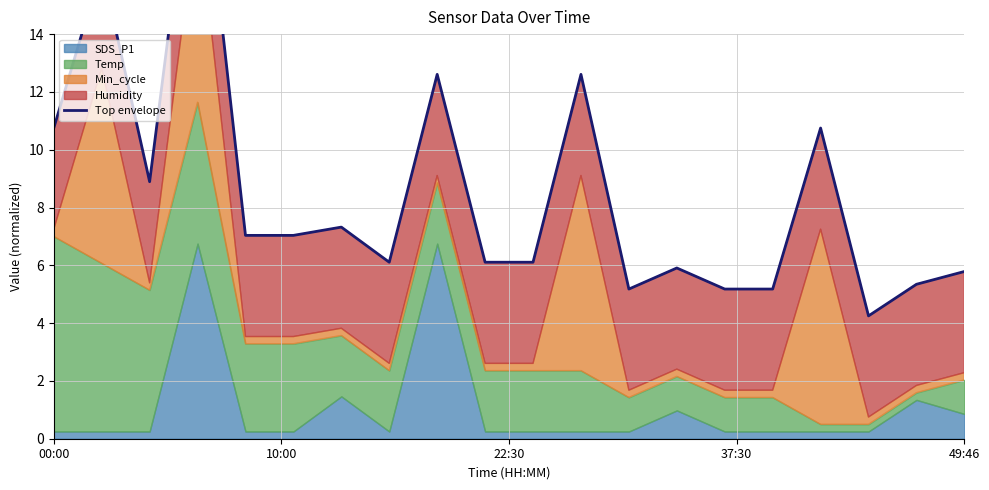

Rank the categories by value from lowest to highest.

17, 12, 14, 15, 18, 19, 13, 7, 9, 10, 49:46, 5, 6, 22:30, 00:00, 16, 8, 11, 10:00, 37:30